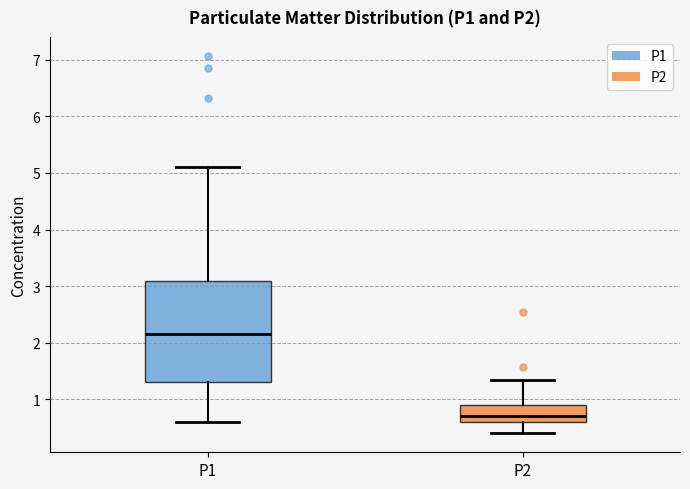

Which box has the lowest median line?

P2